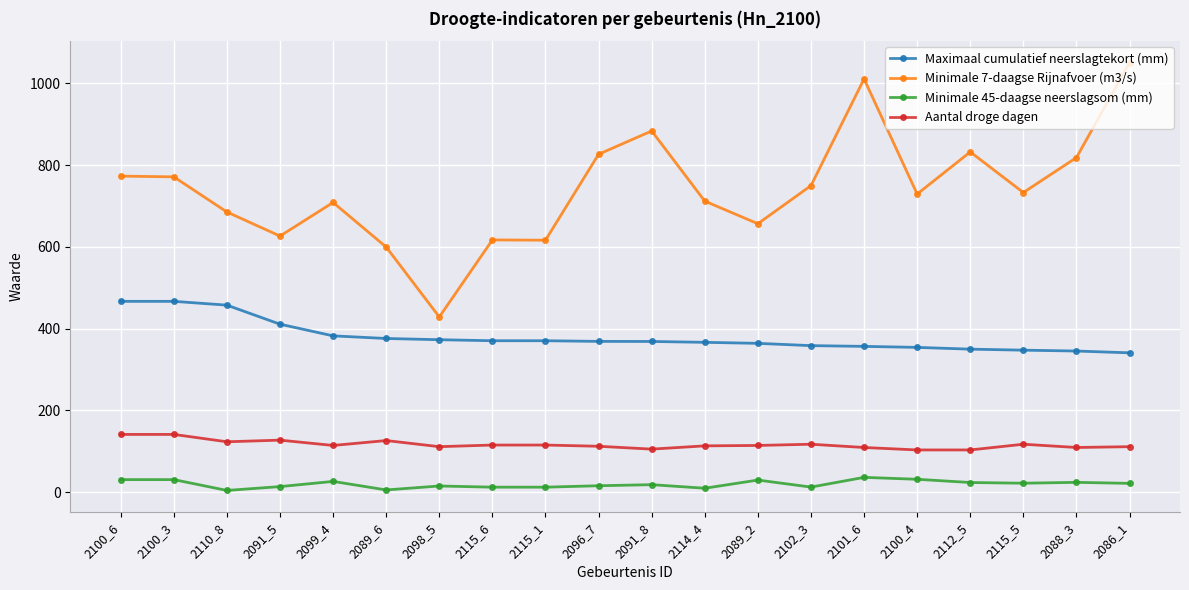

What is the difference between the maximum and minimum values in the Minimale 7-daagse Rijnafvoer (m3/s) series?

622.6